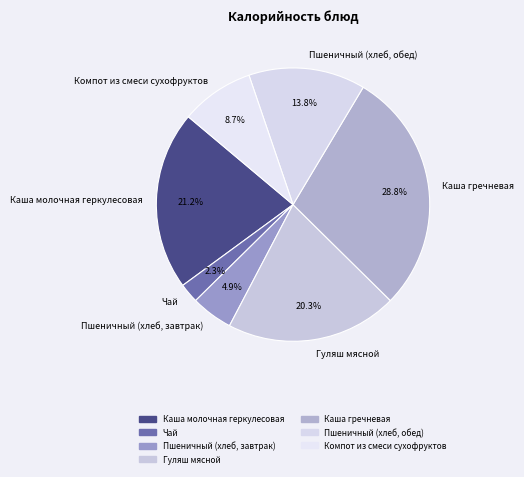

Rank the categories by value from highest to lowest.

Каша гречневая, Каша молочная геркулесовая, Гуляш мясной, Пшеничный (хлеб, обед), Компот из смеси сухофруктов, Пшеничный (хлеб, завтрак), Чай